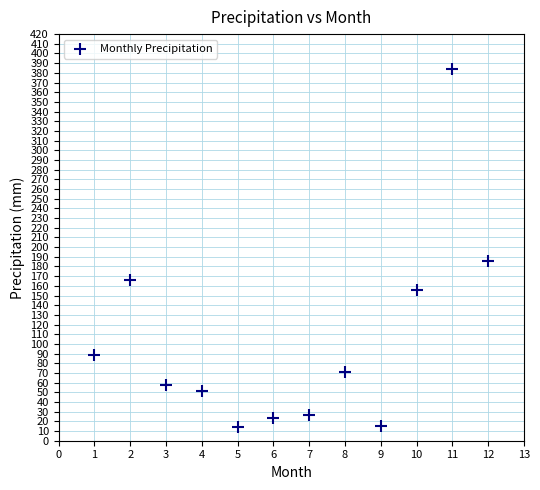

What Y value in the scatter plot is closest to 198?

185.5